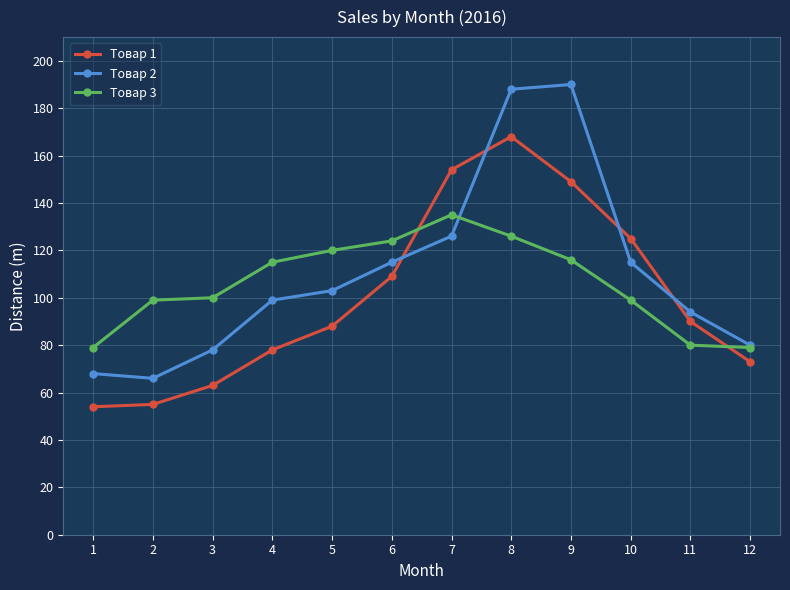

What is the difference between the second highest and second lowest values in the Товар 2 series?

120